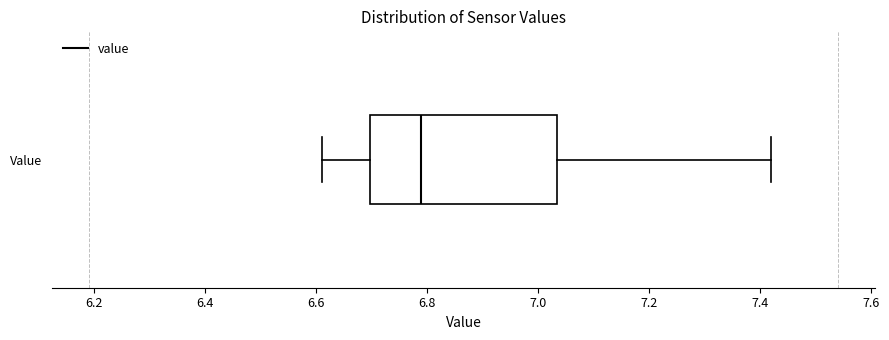

Read this box plot against the x-axis: the position of the median line, the range covered by the box, and the ends of both whiskers. The values are not printed on the chart, so give them approximately, as read against the axis.

median 6.80, box 6.70 to 7.04, whiskers 6.62 to 7.42